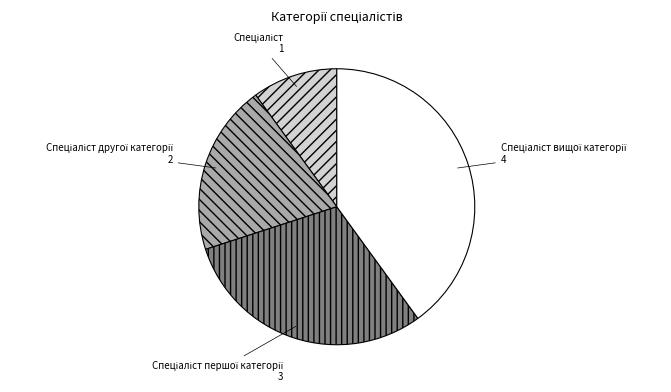

Is there any slice that represents more than half of the pie?

No